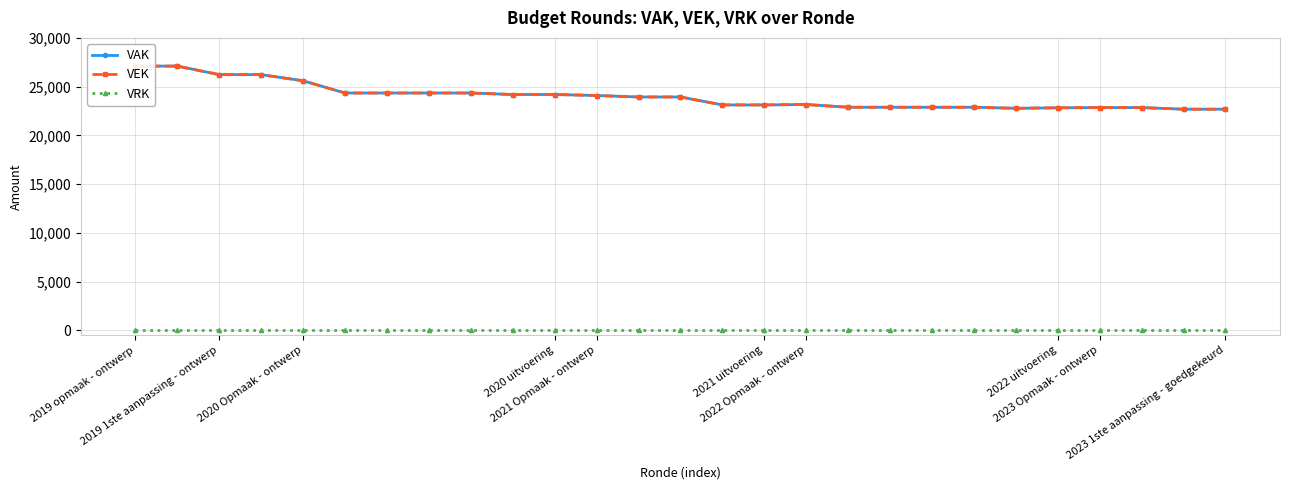

What is the sum of the VEK values at 15 and 14?

46252